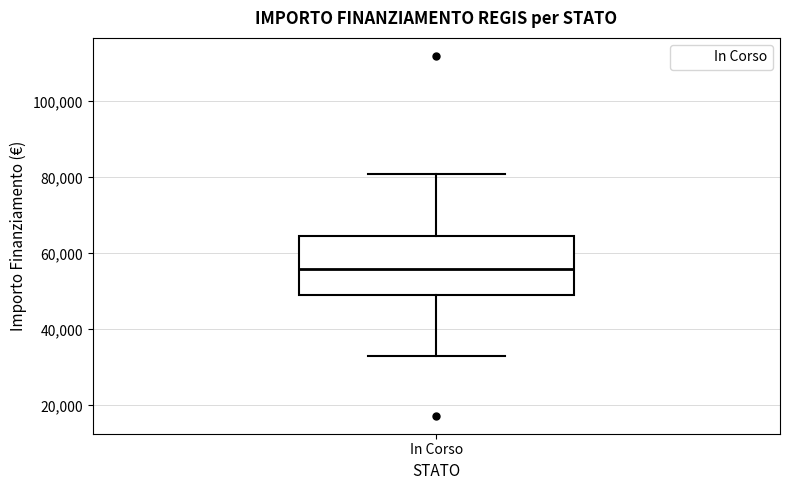

Read this box plot against the y-axis: the position of the median line, the range covered by the box, and the ends of both whiskers. The values are not printed on the chart, so give them approximately, as read against the axis.

median 56000, box 50000 to 64000, whiskers 32000 to 80000